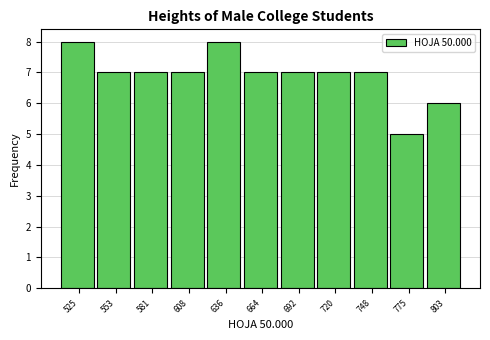

Reading left to right, list all the values displayed in this chart.

525=8	553=7	581=7	608=7	636=8	664=7	692=7	720=7	748=7	775=5	803=6